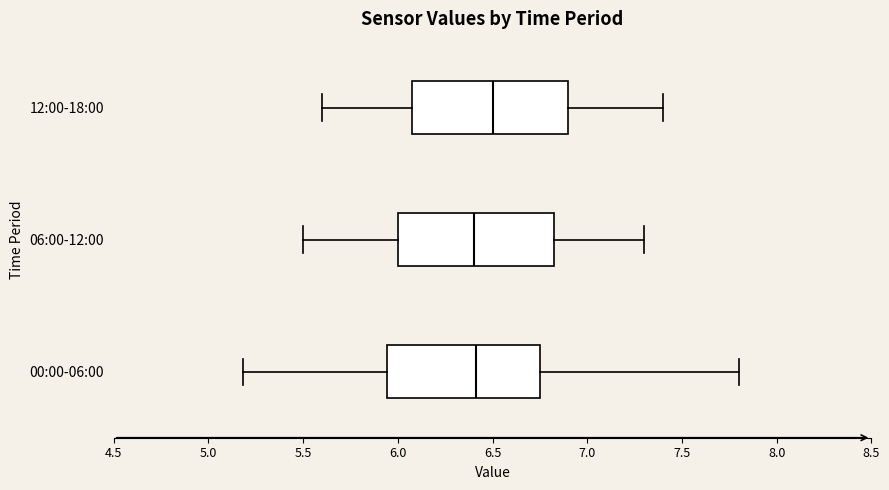

Where does the right whisker of the box for 12:00-18:00 end on the x-axis? The values are not printed on the chart, so give them approximately, as read against the axis.

7.40